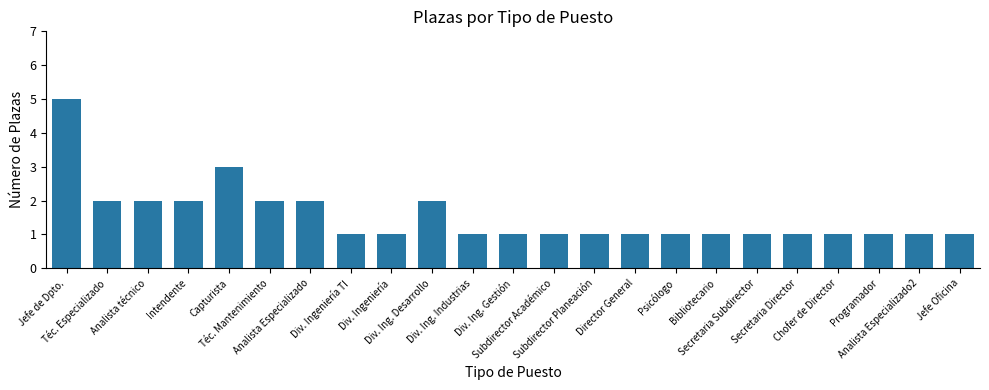

What is the difference between the maximum and minimum values?

4